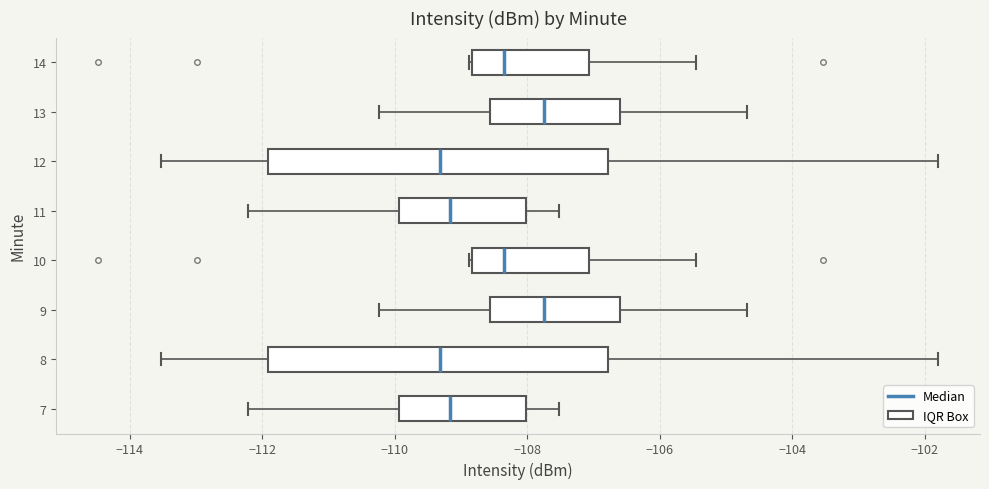

Reading bottom to top, transcribe this box plot: for each box, give where its median line is, the range the box spans, and where its two whiskers end, as read against the x-axis. The values are not printed on the chart, so give them approximately, as read against the axis.

7: median -109.2, box -110.0 to -108.0, whiskers -112.2 to -107.6
8: median -109.4, box -112.0 to -106.8, whiskers -113.6 to -101.8
9: median -107.8, box -108.6 to -106.6, whiskers -110.2 to -104.6
10: median -108.4, box -108.8 to -107.0, whiskers -108.8 to -105.4
11: median -109.2, box -110.0 to -108.0, whiskers -112.2 to -107.6
12: median -109.4, box -112.0 to -106.8, whiskers -113.6 to -101.8
13: median -107.8, box -108.6 to -106.6, whiskers -110.2 to -104.6
14: median -108.4, box -108.8 to -107.0, whiskers -108.8 to -105.4